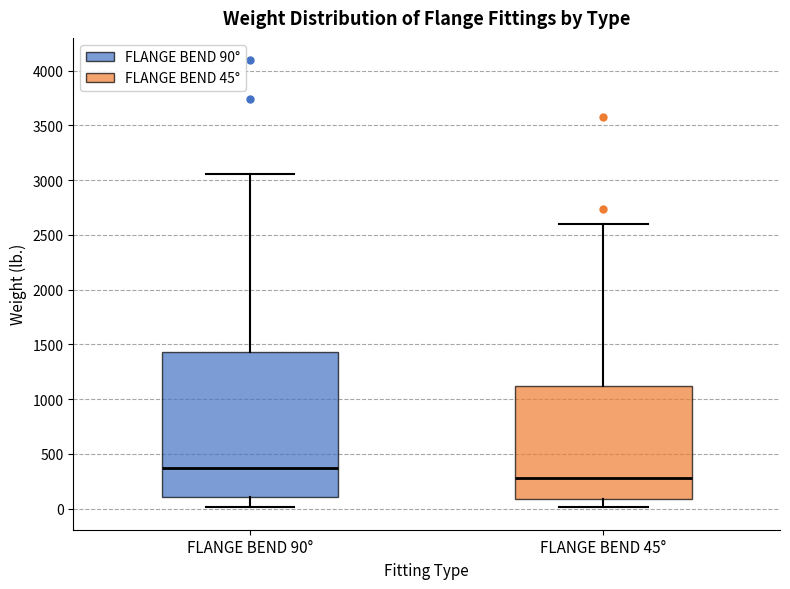

Which box has the highest median line?

FLANGE BEND 90°